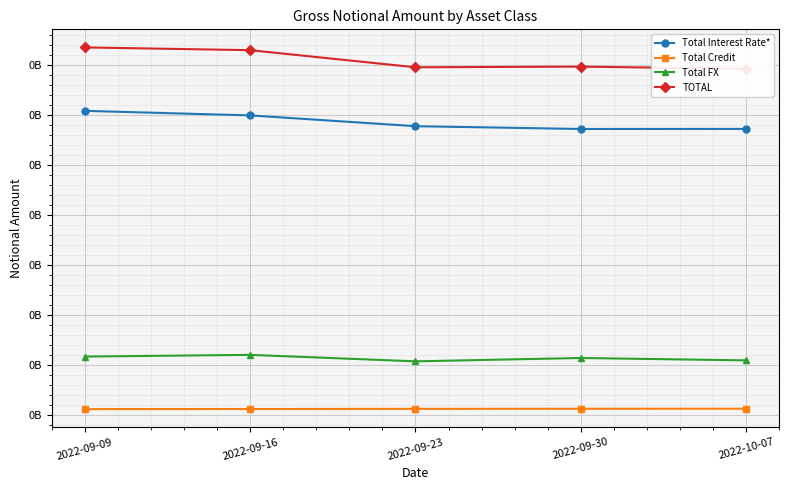

True or false: Total FX has a value of 53217208 at 2022-09-23.

True